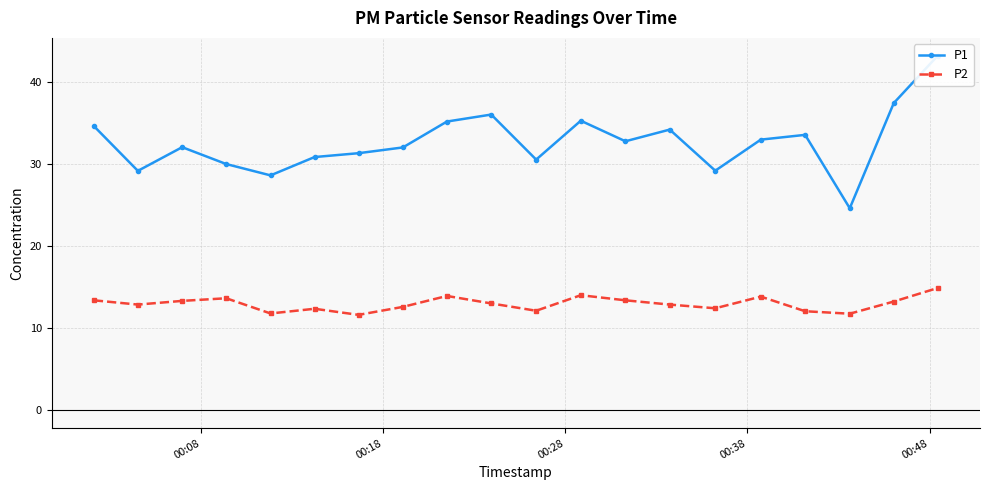

What is the value of the P2 point at the 4th from the left?

13.7